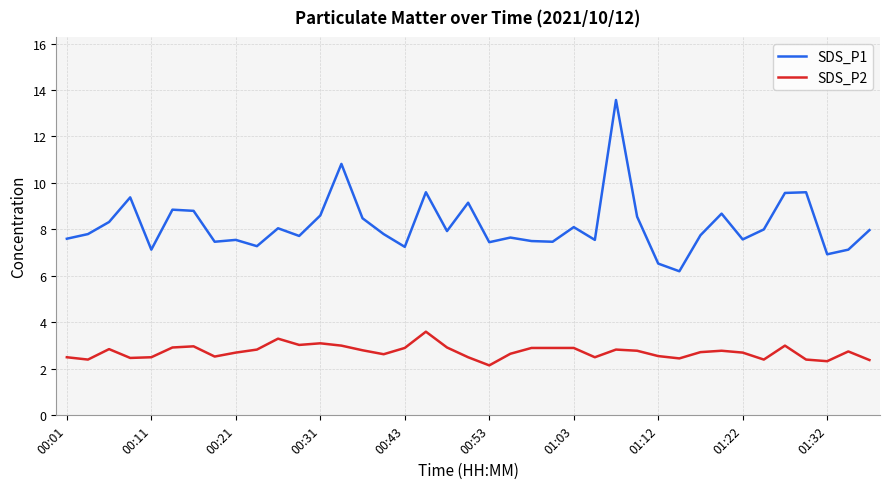

Rank the series by their average value, from lowest to highest.

SDS_P2, SDS_P1